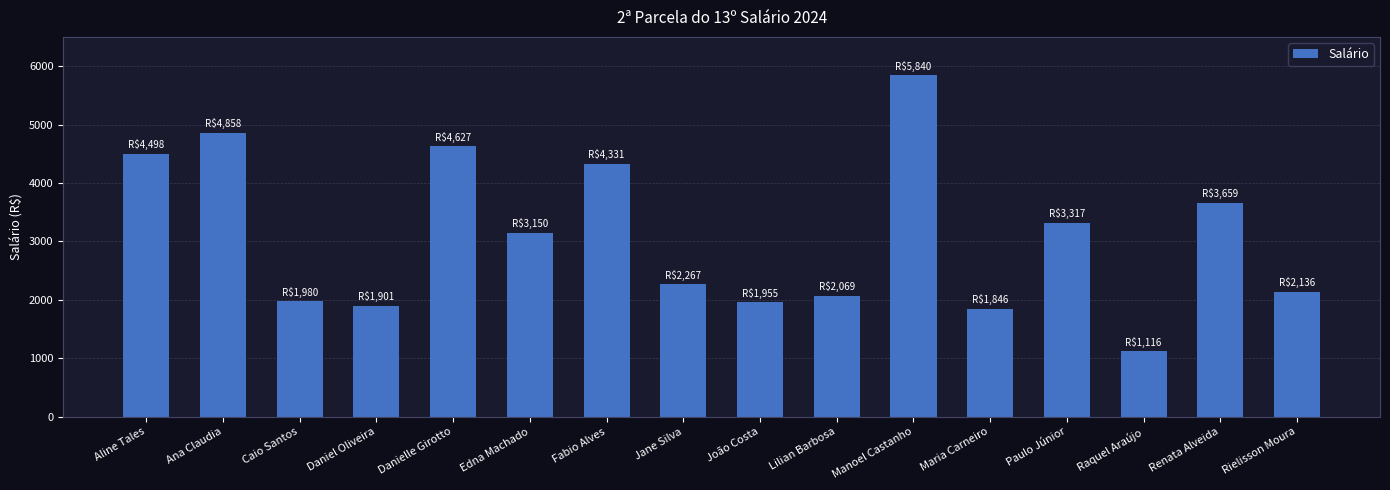

What is the sum of the values at Rielisson Moura and Lilian Barbosa?

4205.3